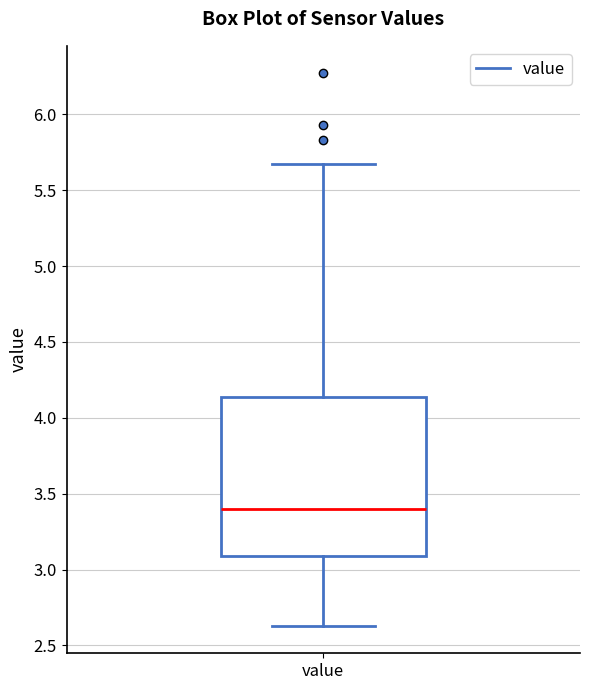

Where does the lower whisker of the box for value end on the y-axis? The values are not printed on the chart, so give them approximately, as read against the axis.

2.65